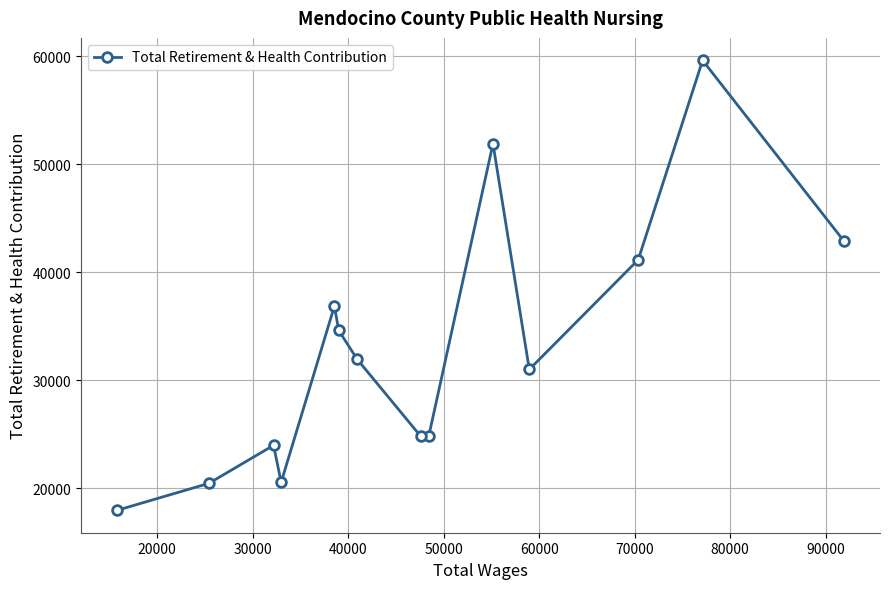

How many series are shown in this chart?

1